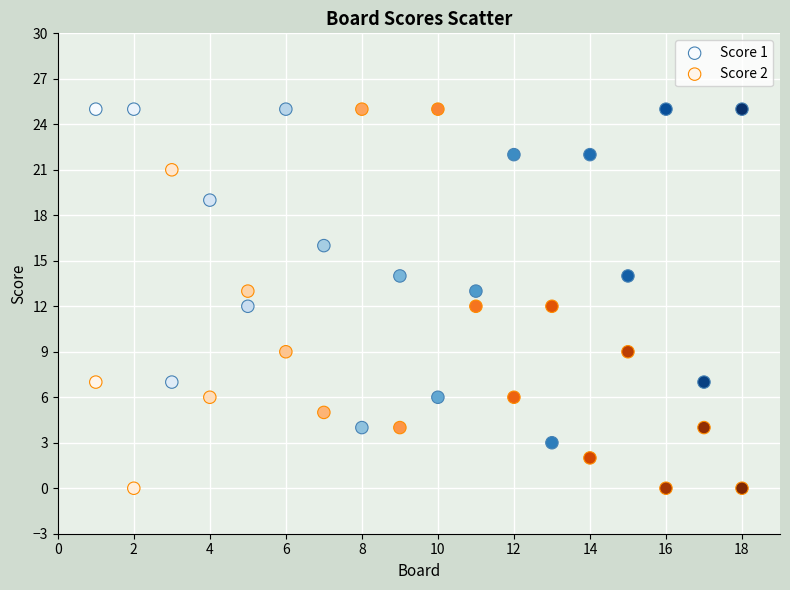

Which series has the widest spread of Y values?

Score 2